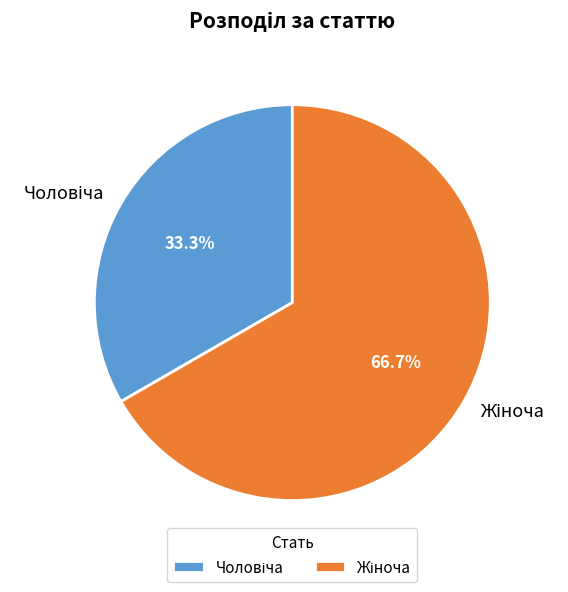

How many slices are in this pie chart?

2